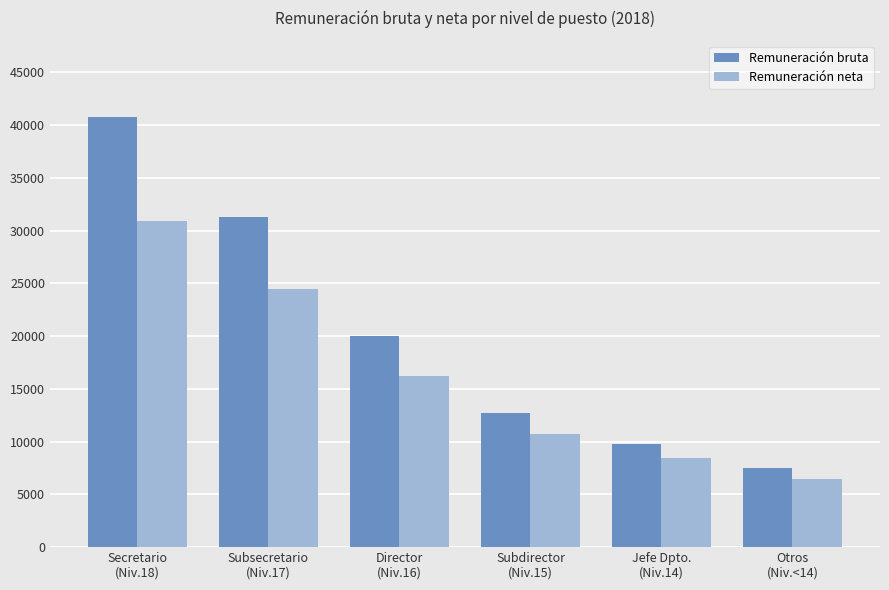

Read the Remuneración neta value at Jefe Dpto.
(Niv.14).

8495.1